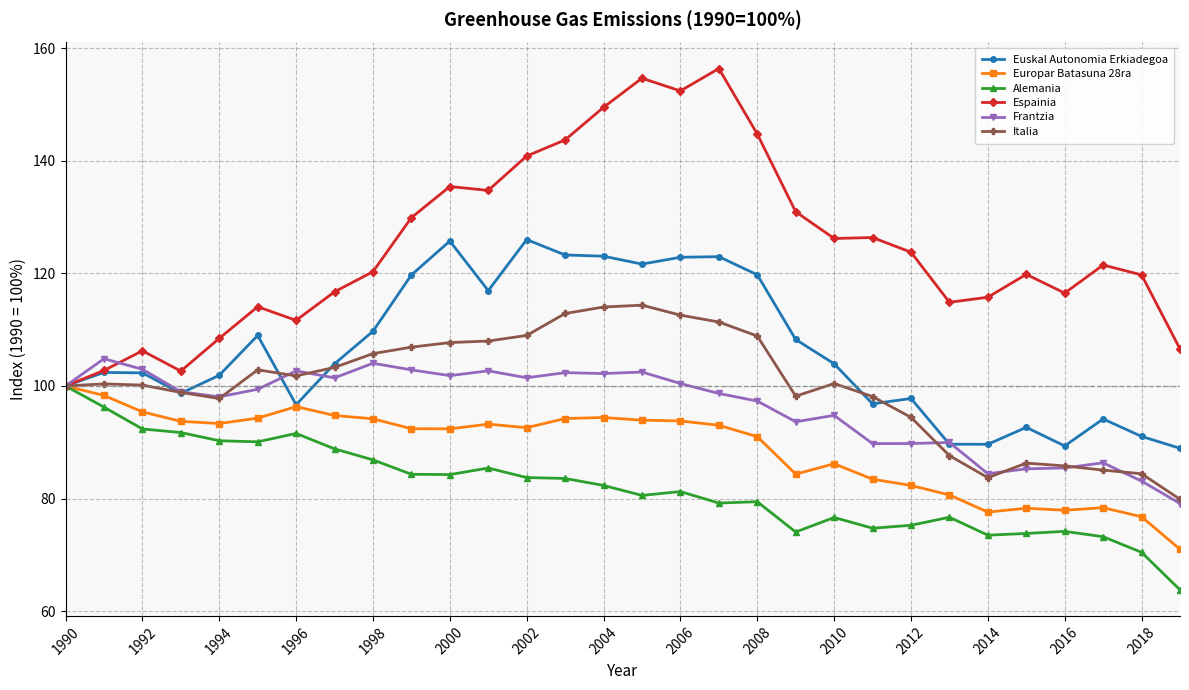

What is the maximum value for Italia?

114.4